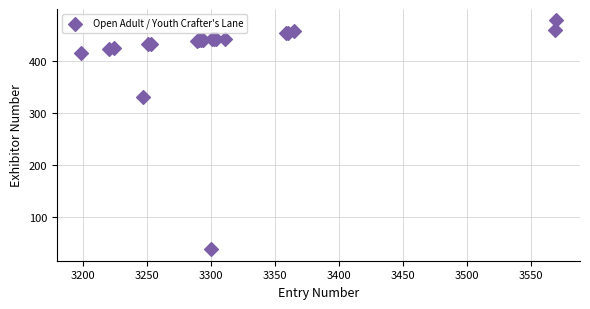

What Y value in the scatter plot is closest to 258?

331